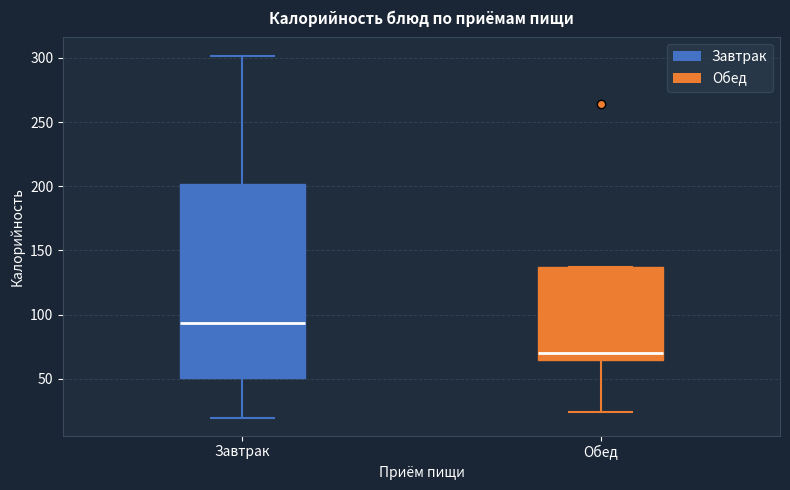

Reading left to right, transcribe this box plot: for each box, give where its median line is, the range the box spans, and where its two whiskers end, as read against the y-axis. The values are not printed on the chart, so give them approximately, as read against the axis.

Завтрак: median 95, box 50 to 200, whiskers 20 to 300
Обед: median 70, box 65 to 135, whiskers 25 to 135